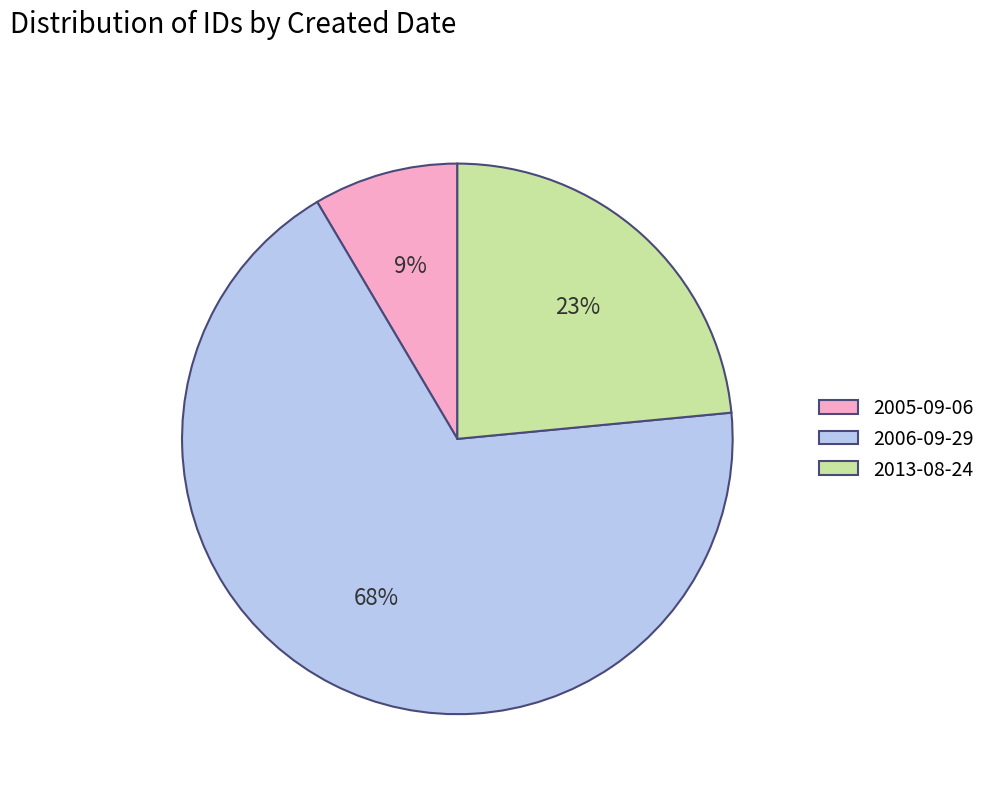

Is 2006-09-29 the majority of the pie?

Yes